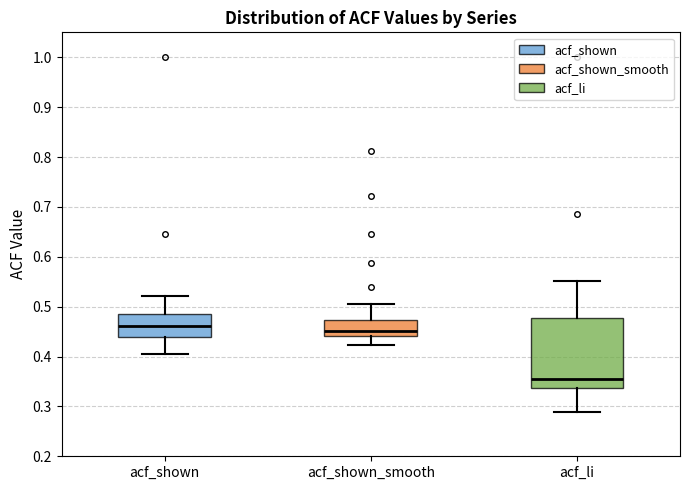

Which box's median line is the lowest?

acf_li